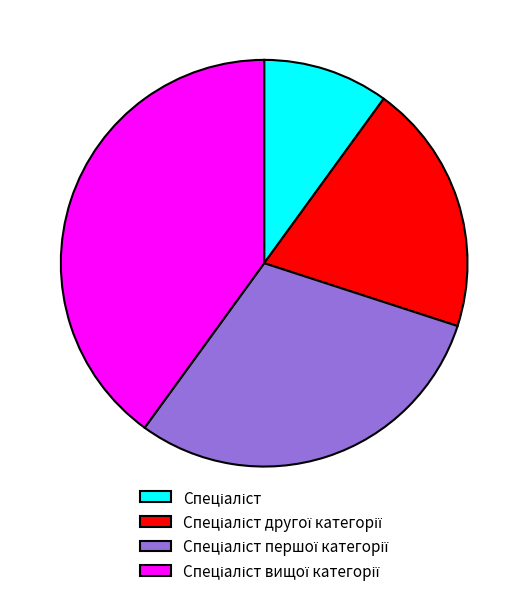

Is there a majority slice in this chart?

No